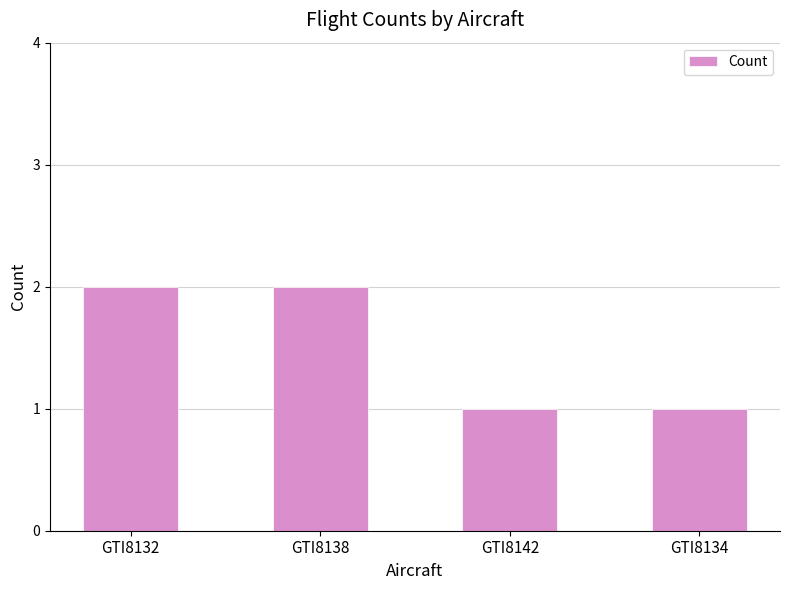

What is the difference between the second highest and minimum values?

1